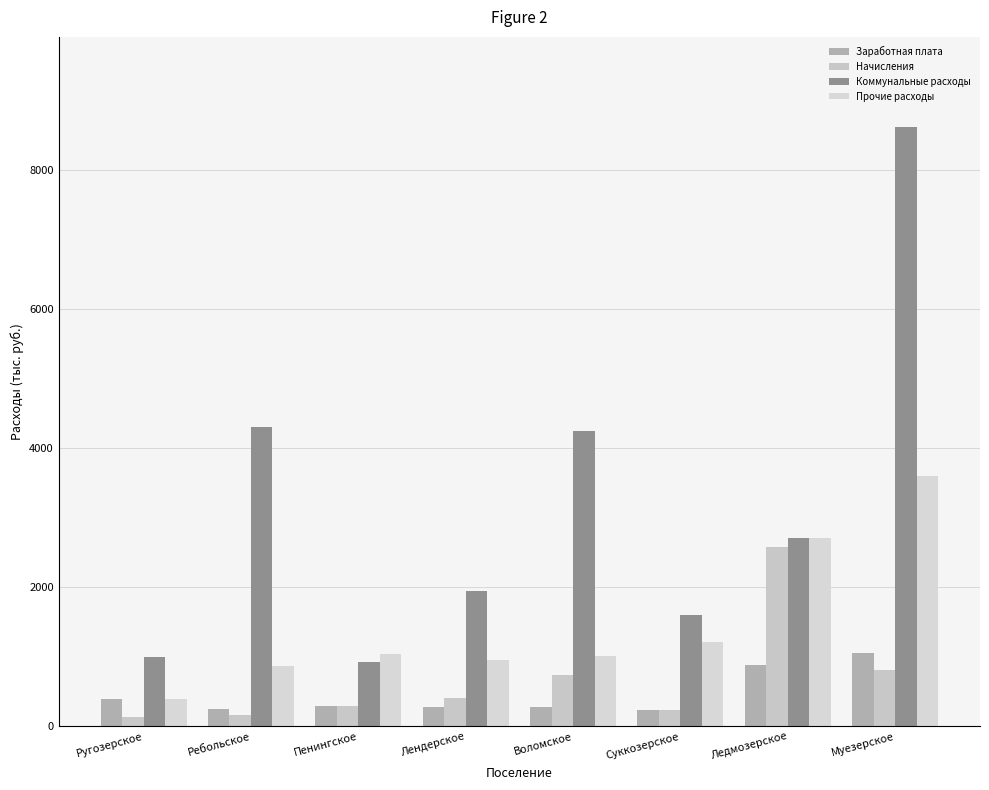

At how many categories does at least one series exceed 1819?

5